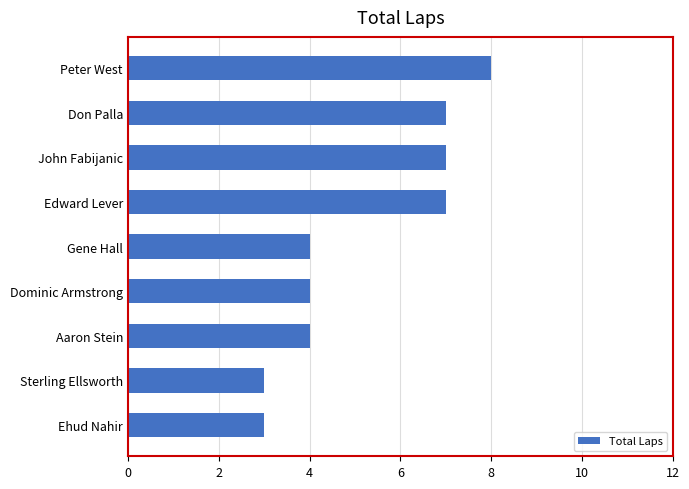

What is the ratio of the value at Peter West to the value at Ehud Nahir?

2.7